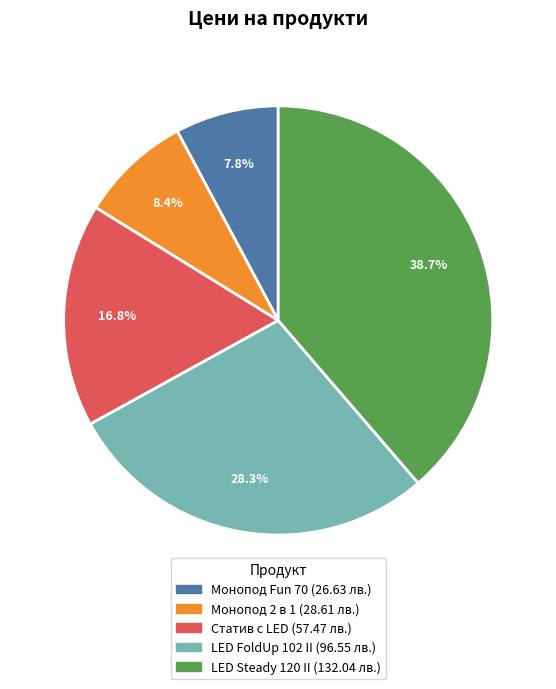

To the nearest percent, what is the average slice percentage?

20%